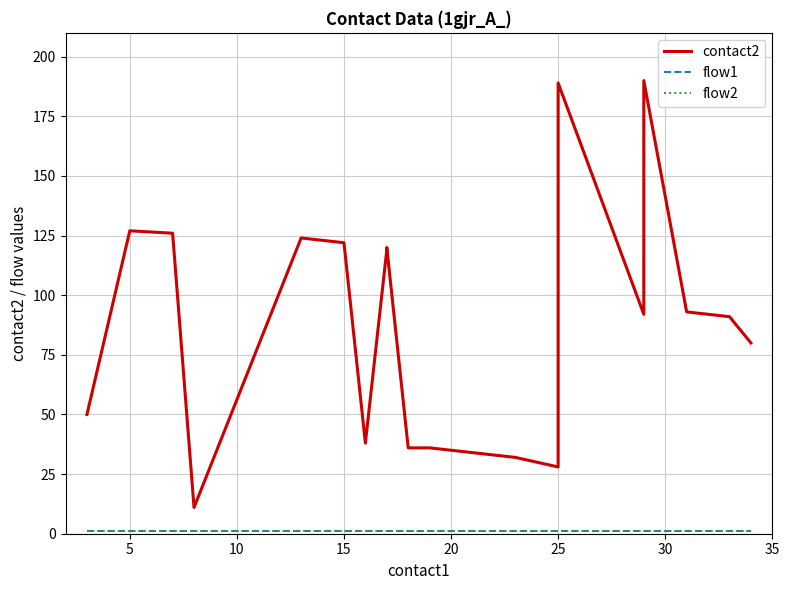

What is the highest value of the contact2 series?

190